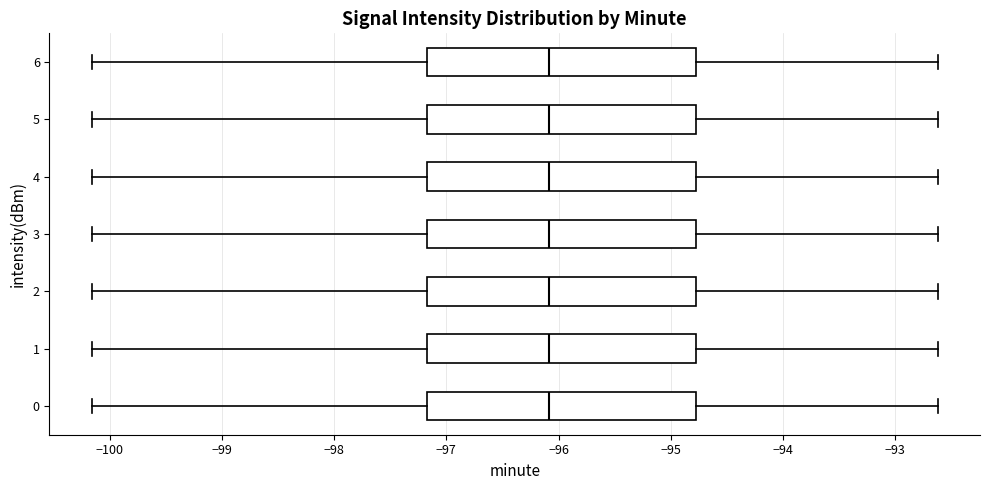

Reading bottom to top, transcribe this box plot: for each box, give where its median line is, the range the box spans, and where its two whiskers end, as read against the x-axis. The values are not printed on the chart, so give them approximately, as read against the axis.

0: median -96.1, box -97.2 to -94.8, whiskers -100.2 to -92.6
1: median -96.1, box -97.2 to -94.8, whiskers -100.2 to -92.6
2: median -96.1, box -97.2 to -94.8, whiskers -100.2 to -92.6
3: median -96.1, box -97.2 to -94.8, whiskers -100.2 to -92.6
4: median -96.1, box -97.2 to -94.8, whiskers -100.2 to -92.6
5: median -96.1, box -97.2 to -94.8, whiskers -100.2 to -92.6
6: median -96.1, box -97.2 to -94.8, whiskers -100.2 to -92.6